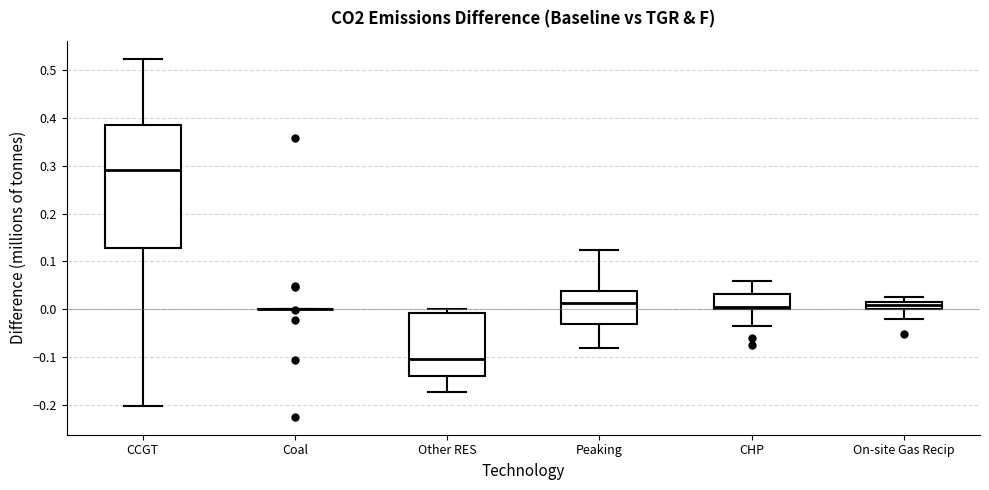

Which box is the tallest, from its lower edge to its upper edge?

CCGT